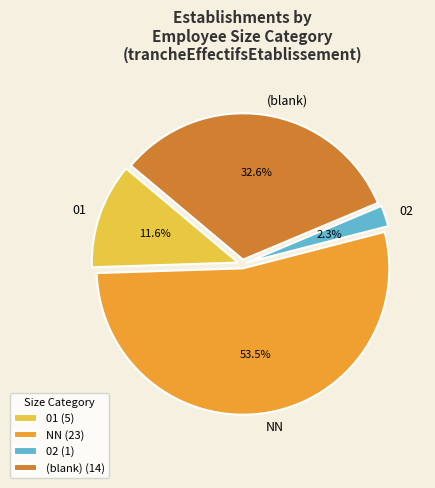

True or false: 02 accounts for 2% of the total.

True